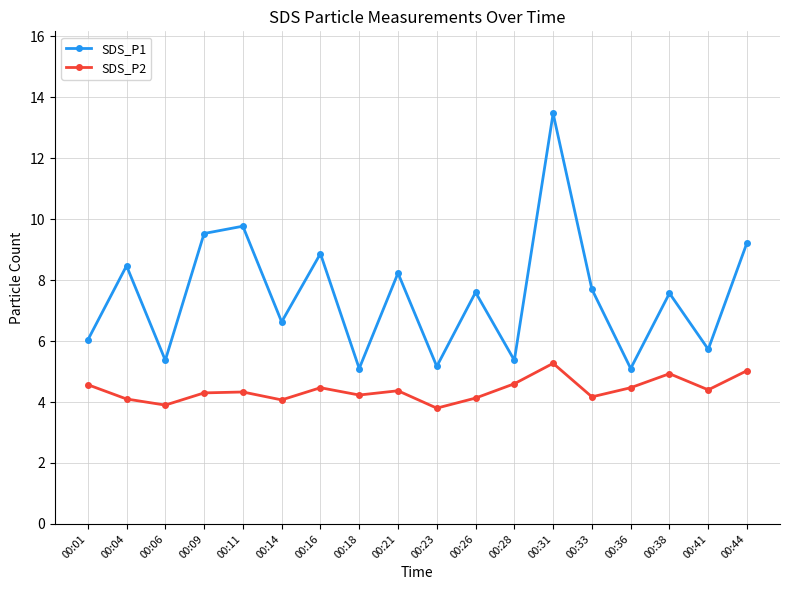

Which series changed the most between 00:11 and 00:33?

SDS_P1